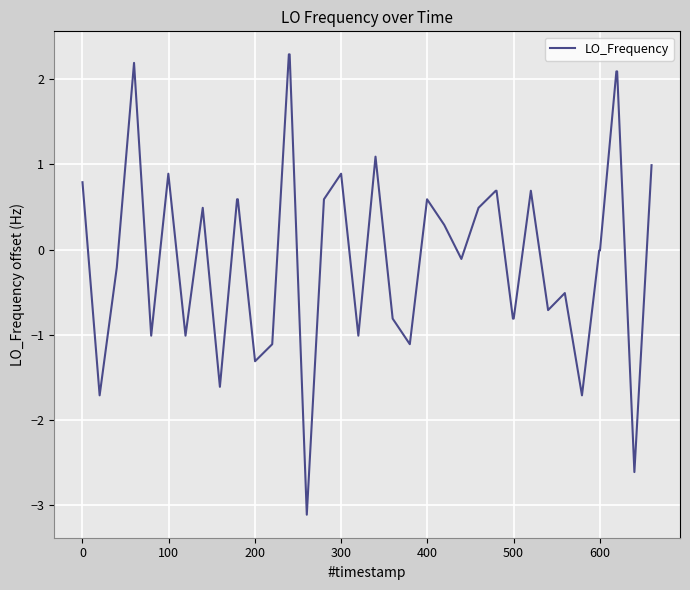

What is the smallest value displayed?

-3.1